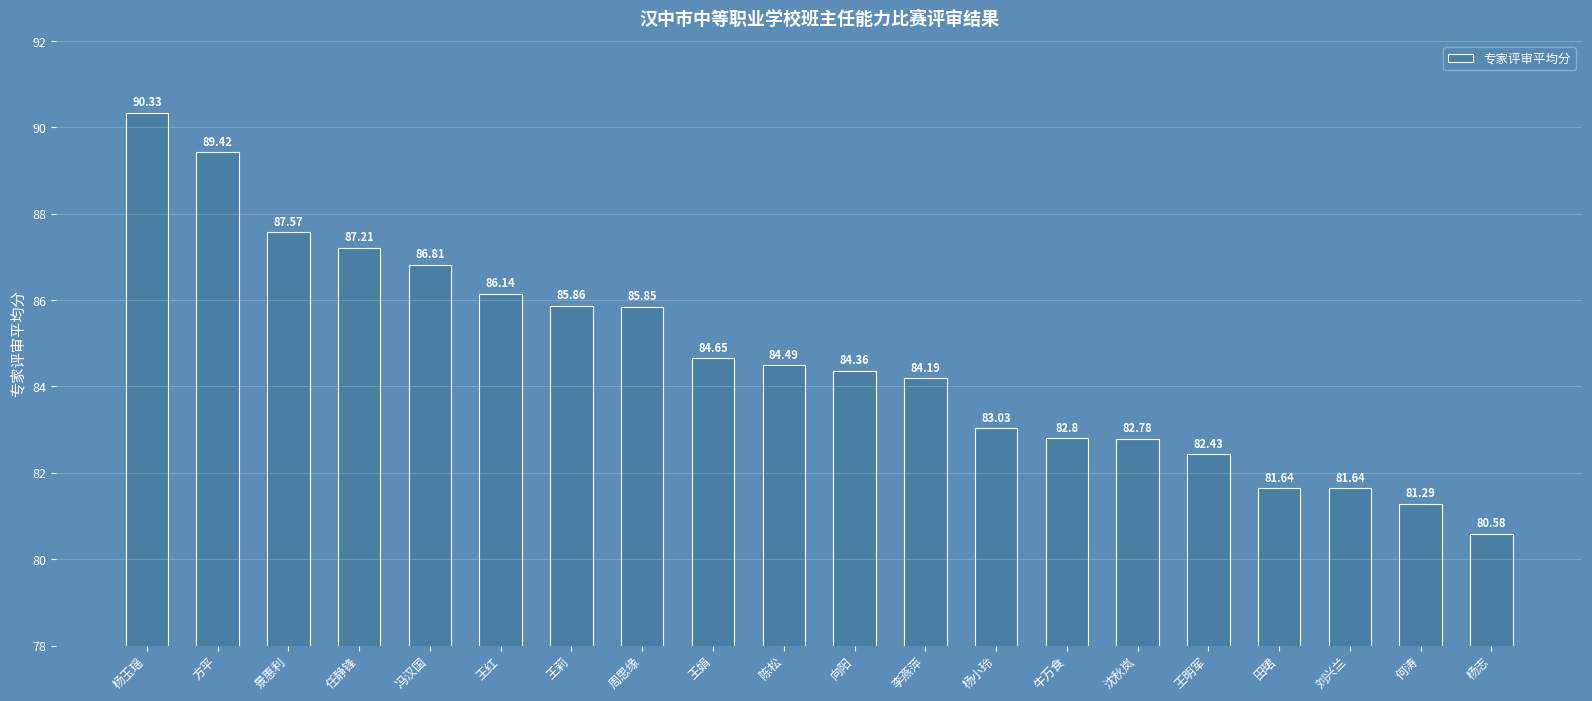

The chart shows a value of 39.1 at 冯汉国. True or false?

False